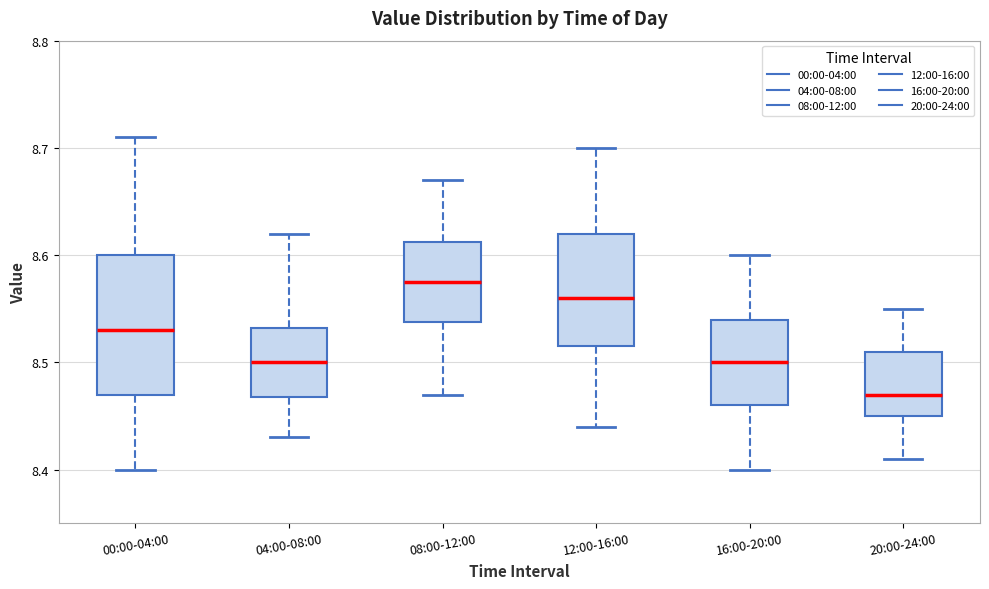

Where does the lower whisker of the box for 16:00-20:00 end on the y-axis? The values are not printed on the chart, so give them approximately, as read against the axis.

8.40